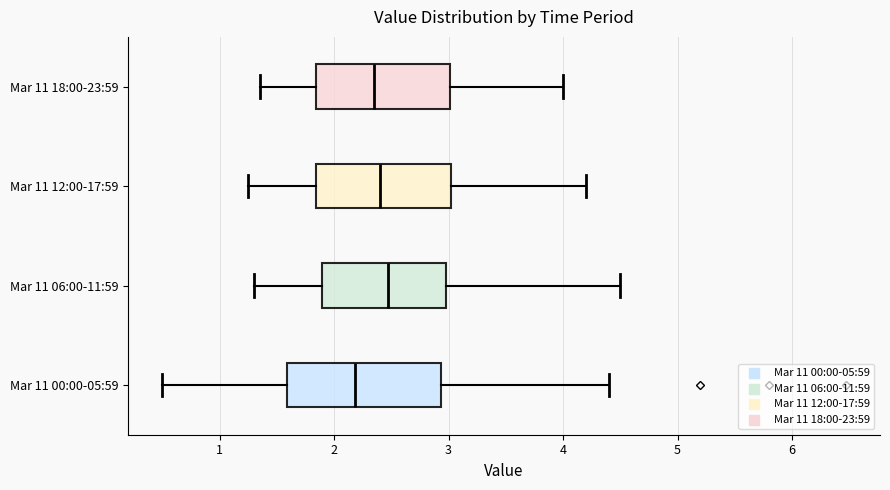

Which box is the widest, from its left edge to its right edge?

Mar 11 00:00-05:59